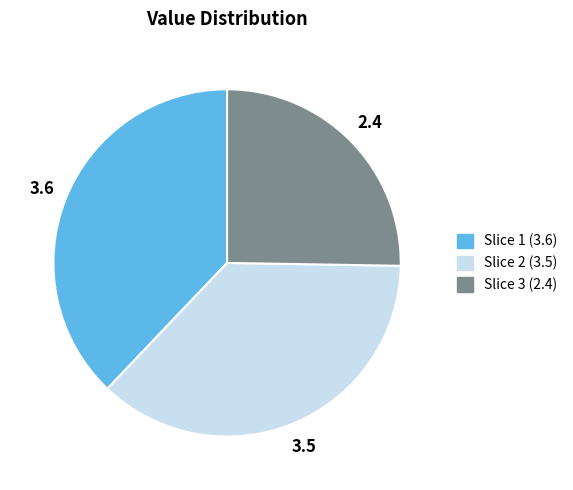

Is there any slice that represents more than half of the pie?

No